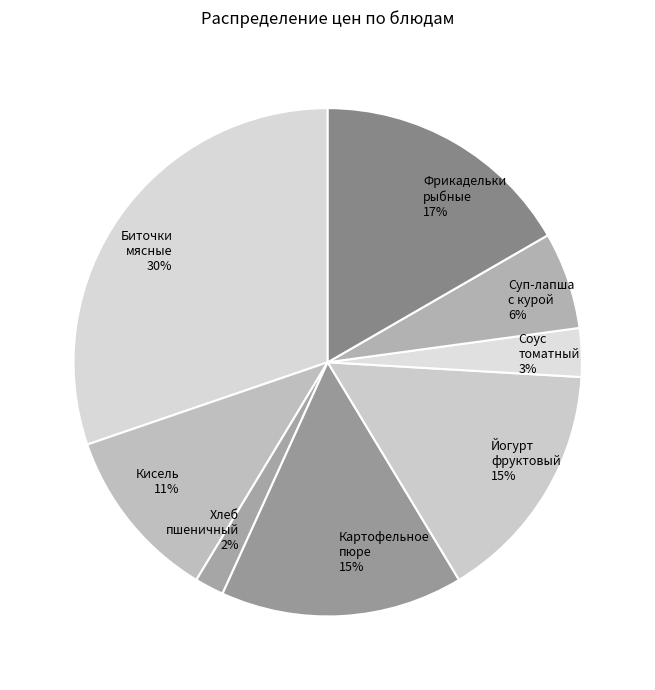

How many slices are in this pie chart?

8